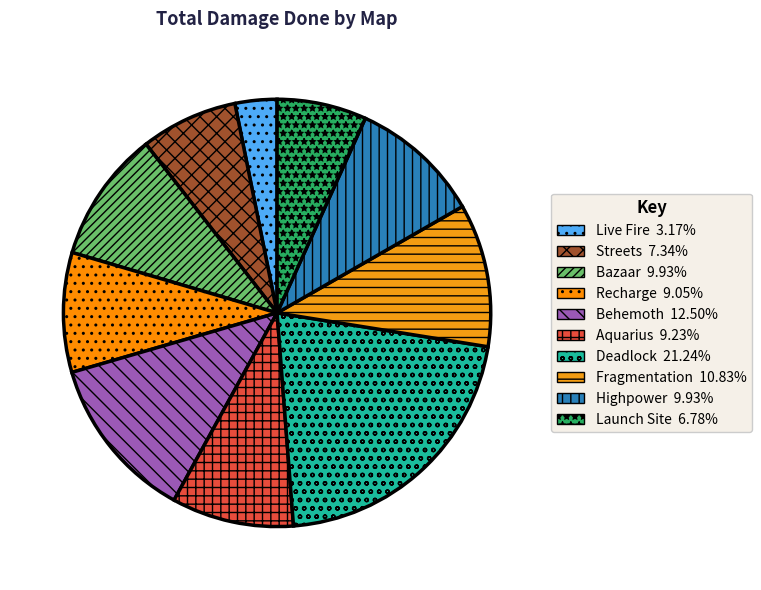

How many segments does this pie chart have?

10